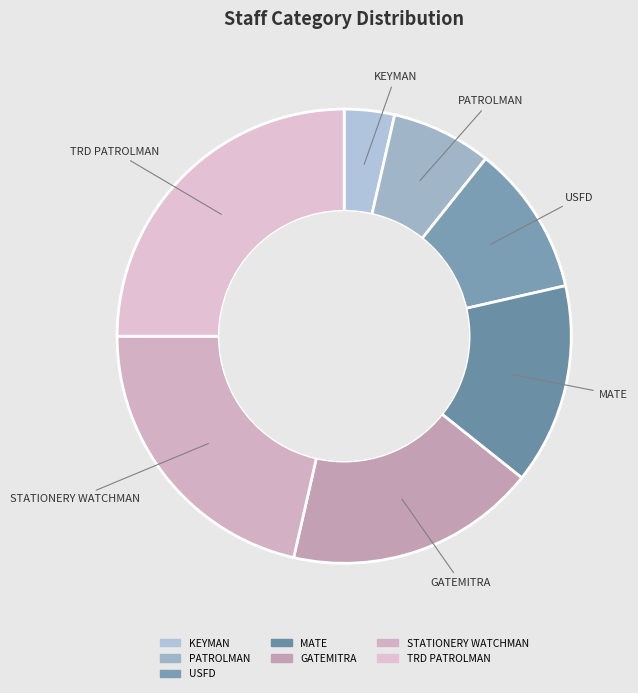

Is there any slice that represents more than half of the pie?

No